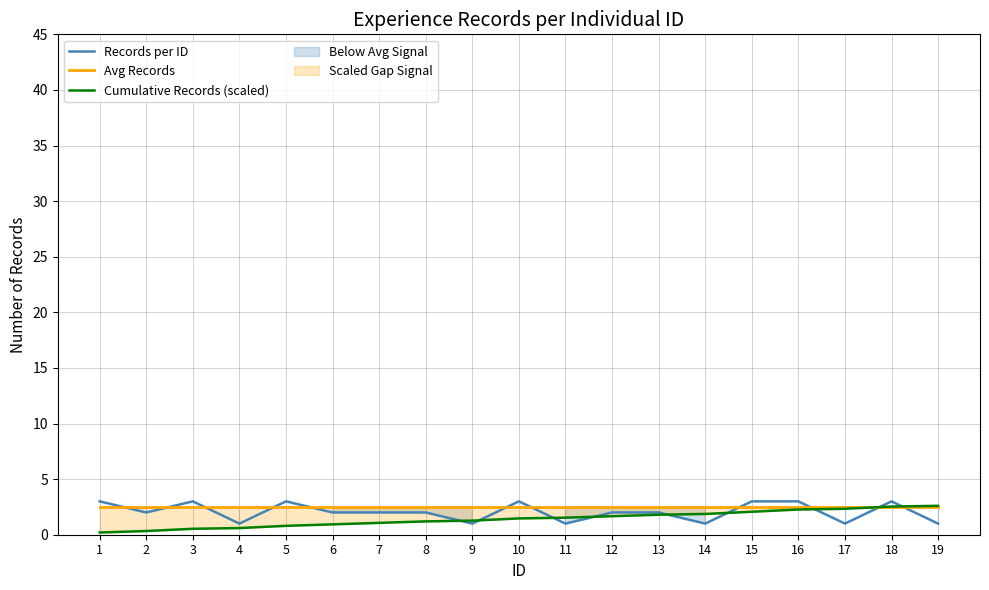

Rank the series at 1 from lowest to highest value.

Cumulative Records (scaled), Avg Records, Records per ID